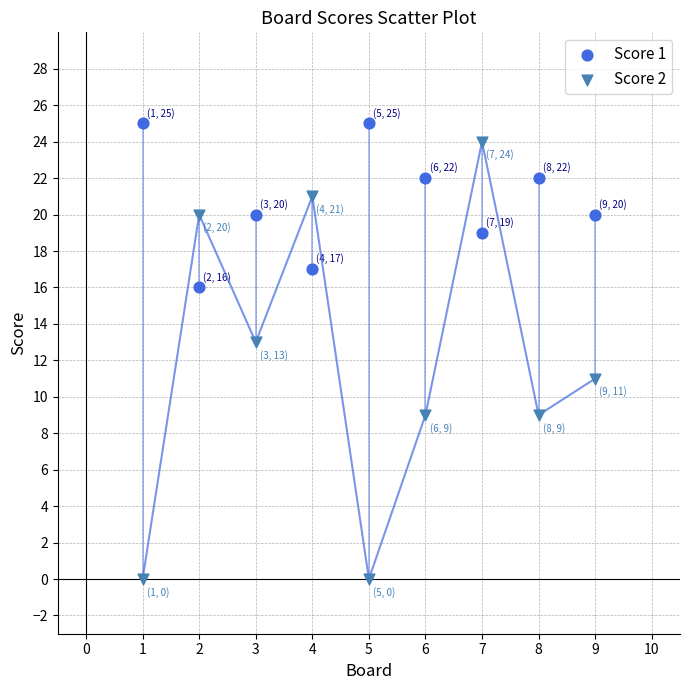

Which series reaches the minimum Y coordinate?

Score 2